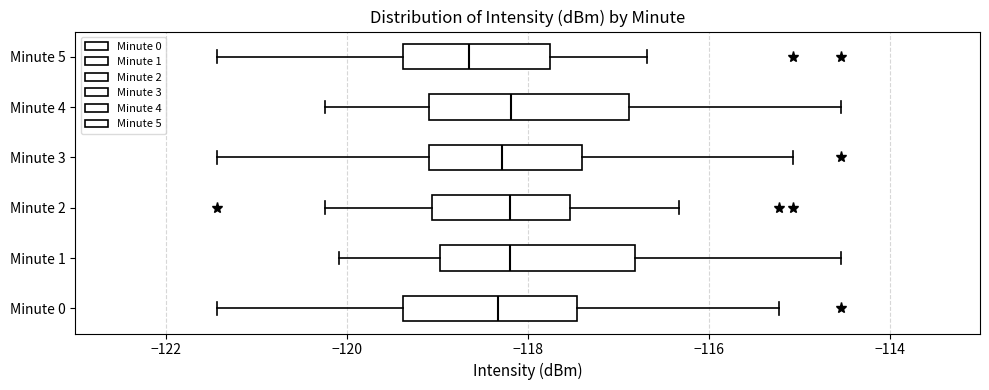

Reading bottom to top, read every box against the x-axis: the position of its median line, the range the box covers, and the ends of its whiskers. The values are not printed on the chart, so give them approximately, as read against the axis.

Minute 0: median -118.4, box -119.4 to -117.4, whiskers -121.4 to -115.2
Minute 1: median -118.2, box -119.0 to -116.8, whiskers -120.0 to -114.6
Minute 2: median -118.2, box -119.0 to -117.6, whiskers -120.2 to -116.4
Minute 3: median -118.2, box -119.0 to -117.4, whiskers -121.4 to -115.0
Minute 4: median -118.2, box -119.0 to -116.8, whiskers -120.2 to -114.6
Minute 5: median -118.6, box -119.4 to -117.8, whiskers -121.4 to -116.6